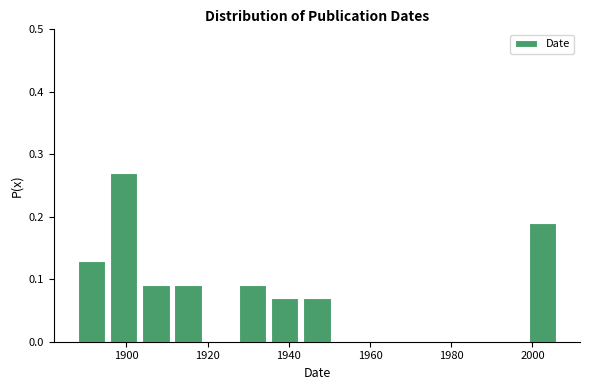

Around what value on the x-axis is the tallest bar? Give the approximate position of its centre, as read against the axis.

1900